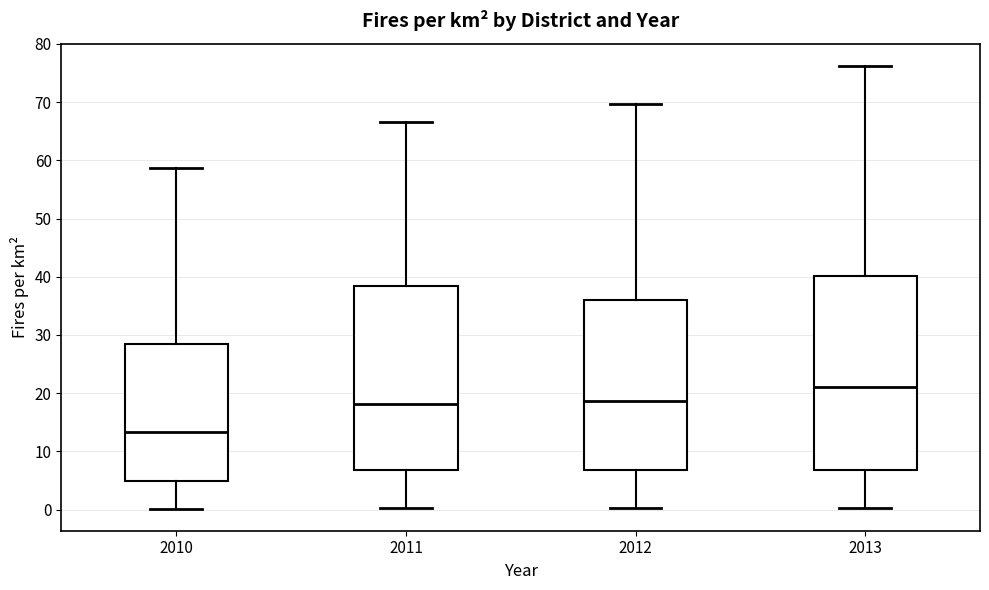

Which box's median line is the lowest?

2010